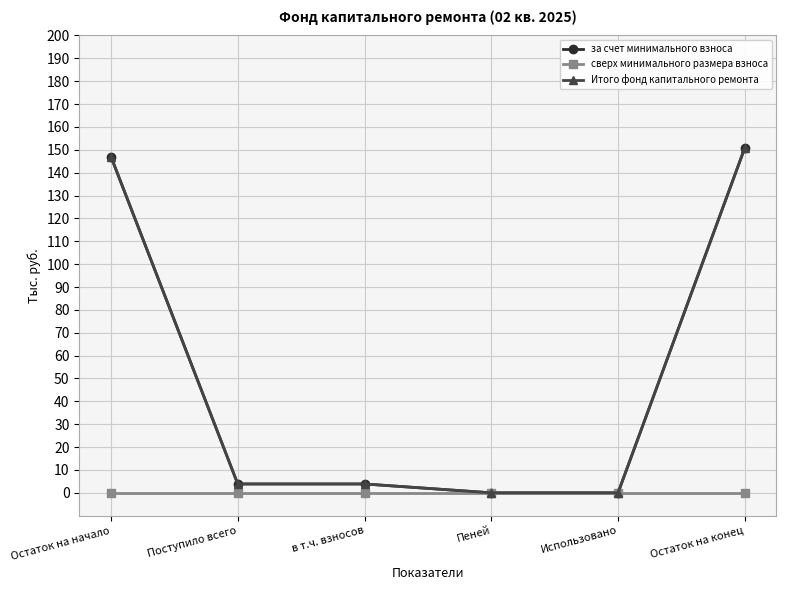

True or false: сверх минимального размера взноса and Итого фонд капитального ремонта cross at least once.

False